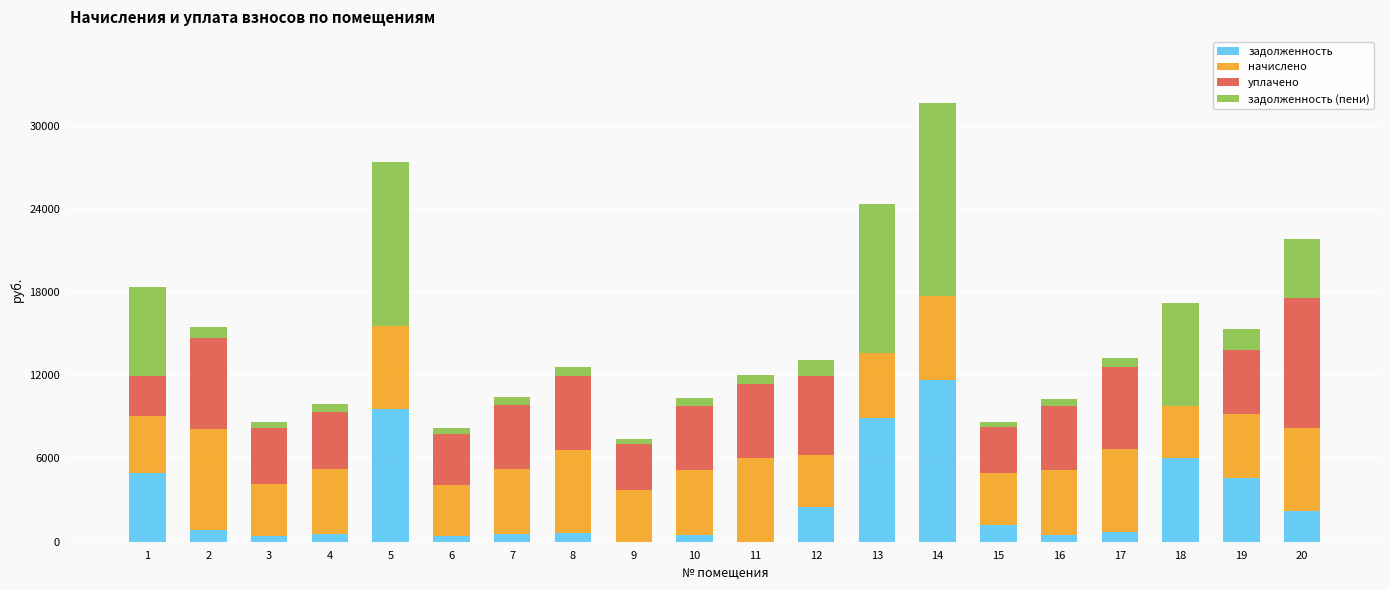

What is the highest value of the задолженность series?

11639.4